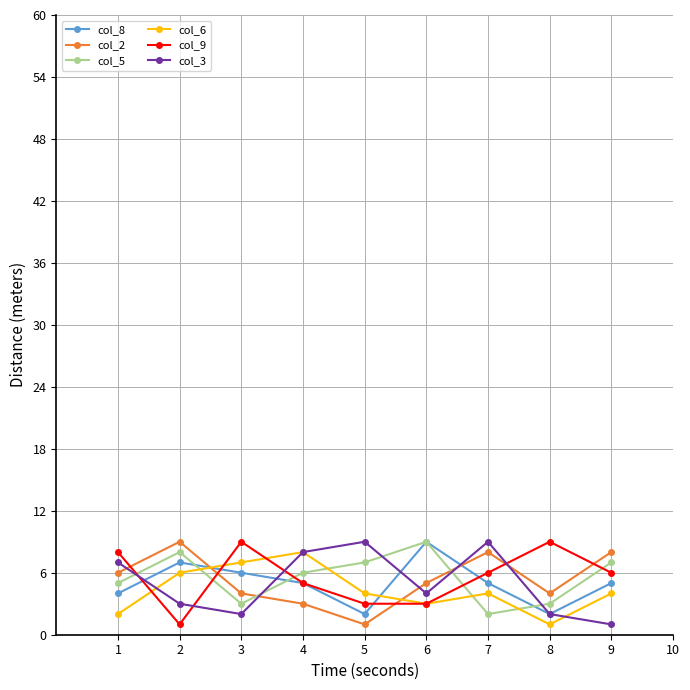

The value of col_6 at 3 is 7. True or false?

True